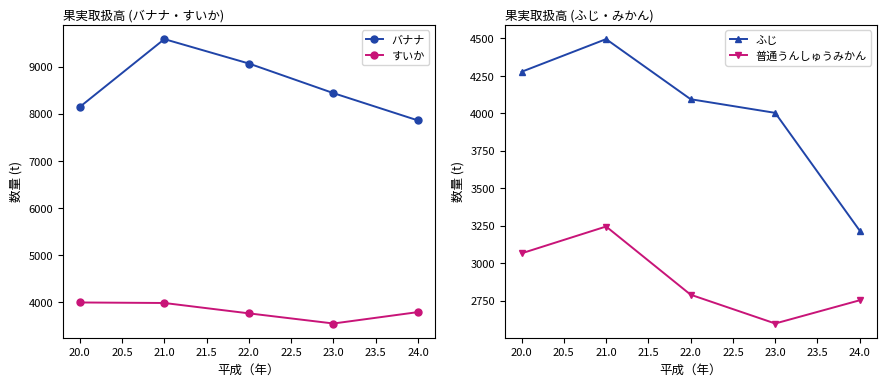

What is the difference between the maximum and minimum values in the すいか series?

446